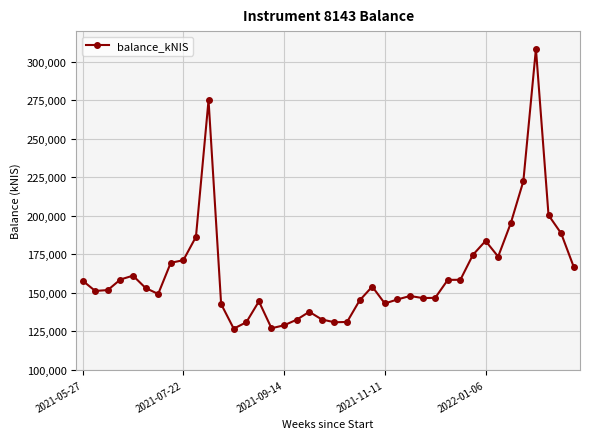

What is the minimum value shown in the chart?

126735.2